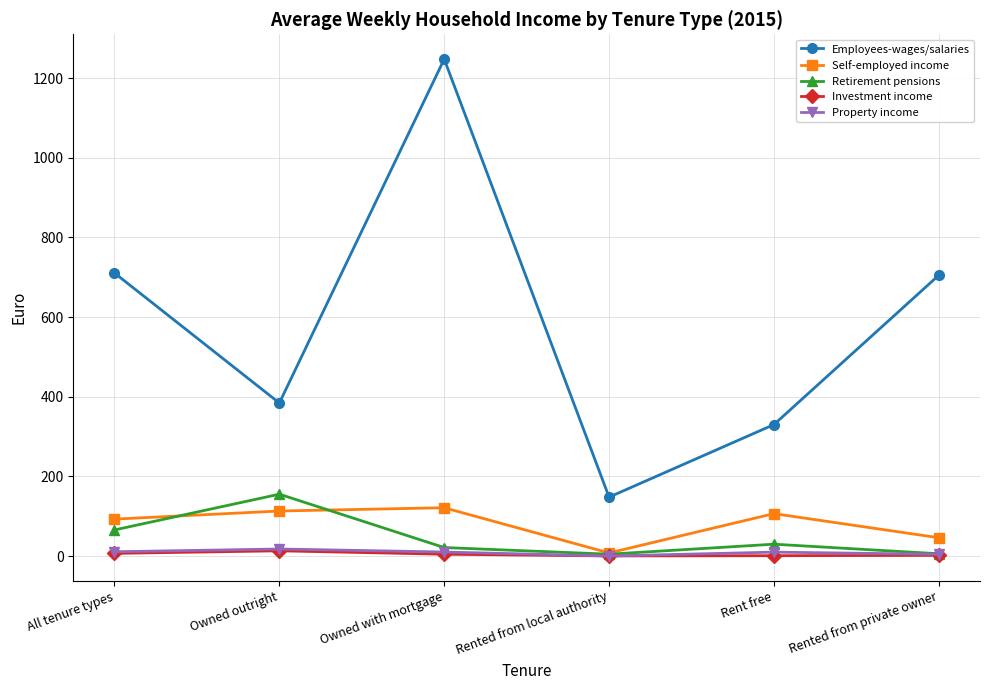

The Employees-wages/salaries series shows 1023.2 at Rented from private owner. True or false?

False